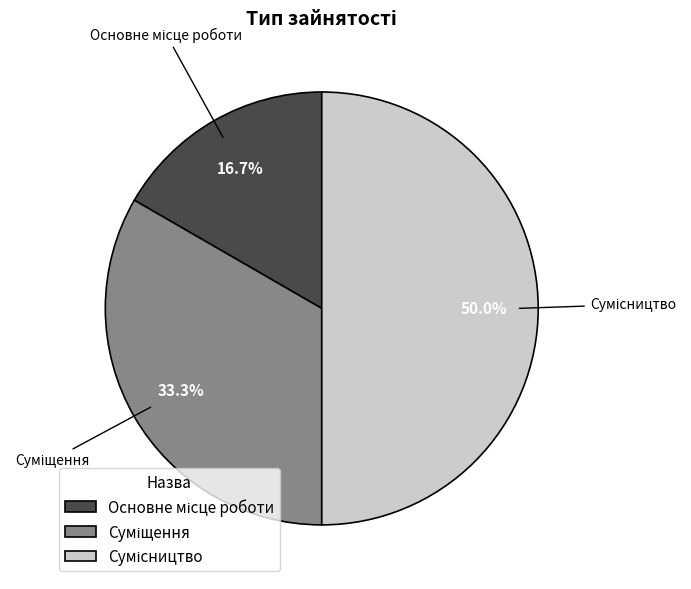

To the nearest percent, what portion does Суміщення represent?

33%